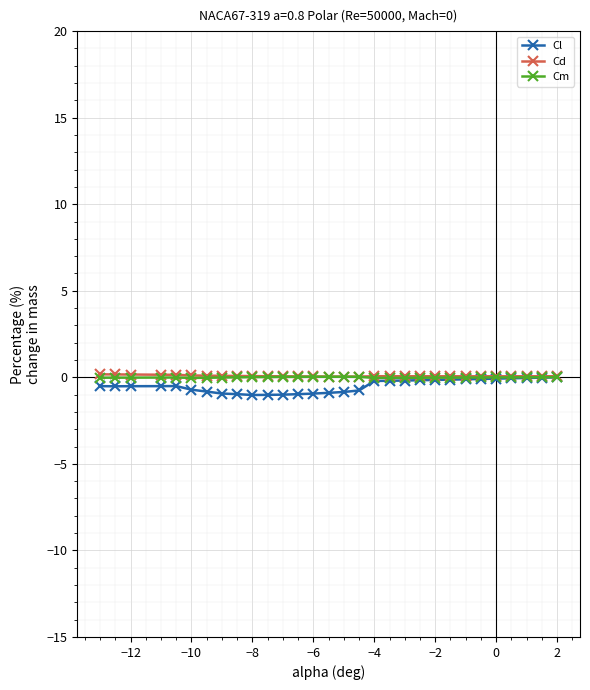

Which series has the largest range (max minus min)?

Cl